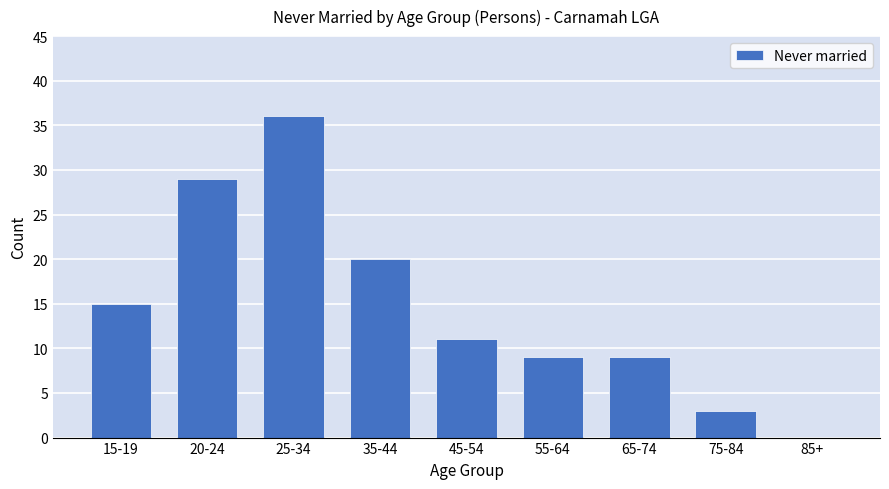

Reading left to right, what are all the values shown in this chart?

15-19=15	20-24=29	25-34=36	35-44=20	45-54=11	55-64=9	65-74=9	75-84=3	85+=0